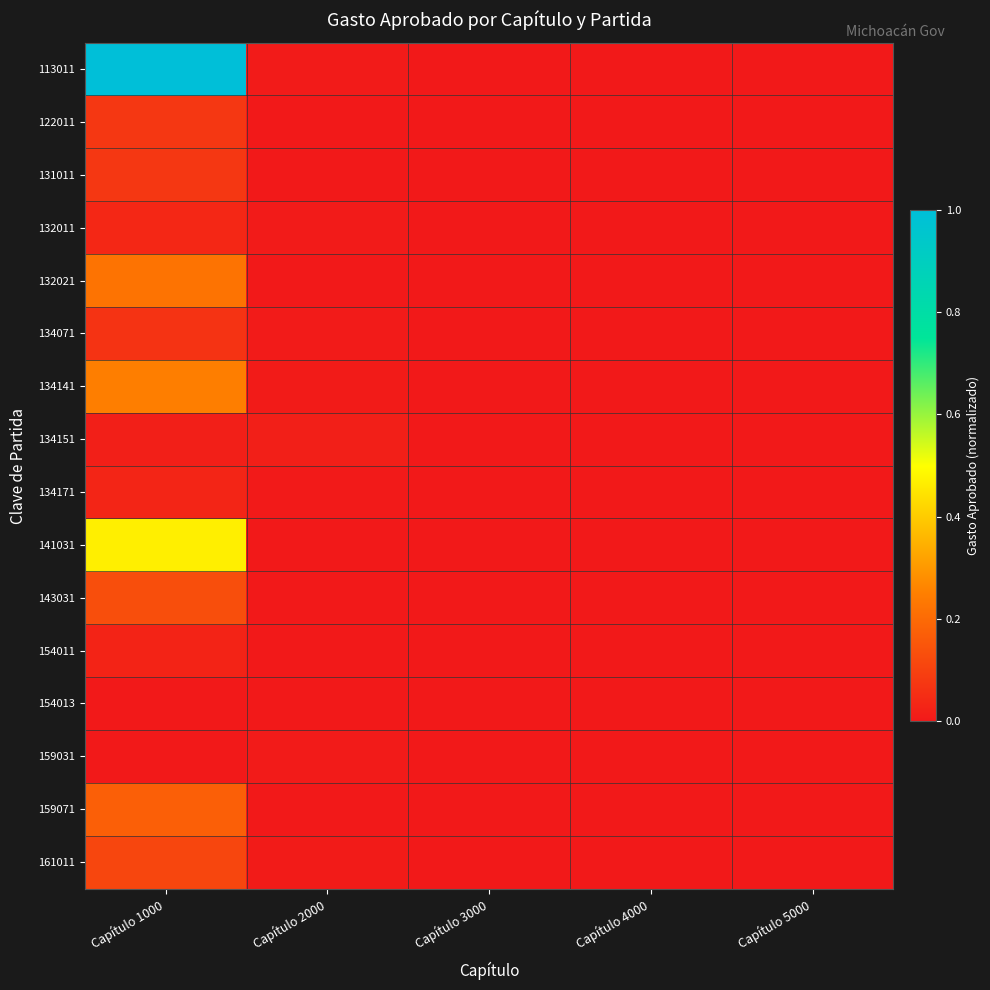

Rank the series by their maximum value, from highest to lowest.

113011, 141031, 134141, 132021, 159071, 143031, 161011, 131011, 122011, 134071, 132011, 134171, 154011, 134151, 159031, 154013